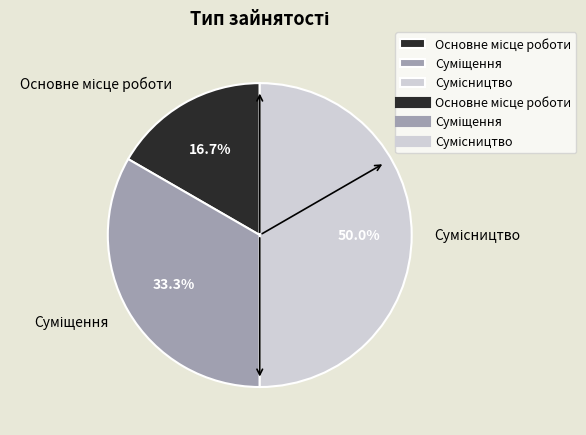

Between Суміщення and Основне місце роботи, which is larger?

Суміщення